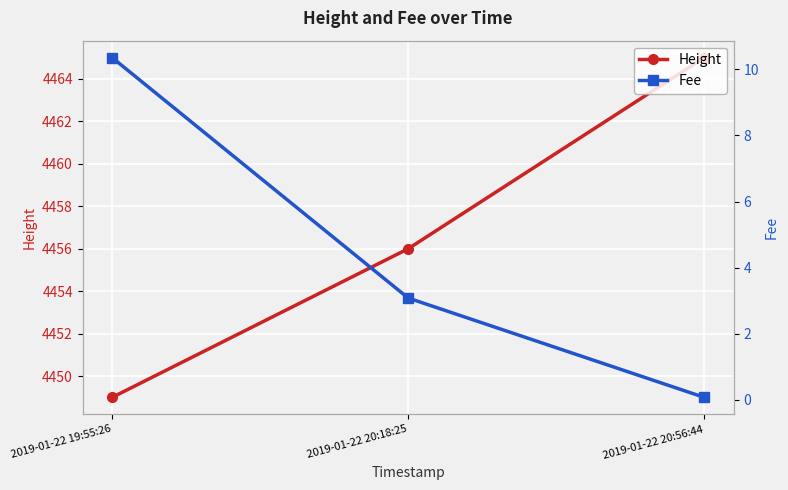

Reading left to right, transcribe all the data shown in this chart.

Height: 4449.0	4456.0	4465.0
Fee: 10.4	3.1	0.1